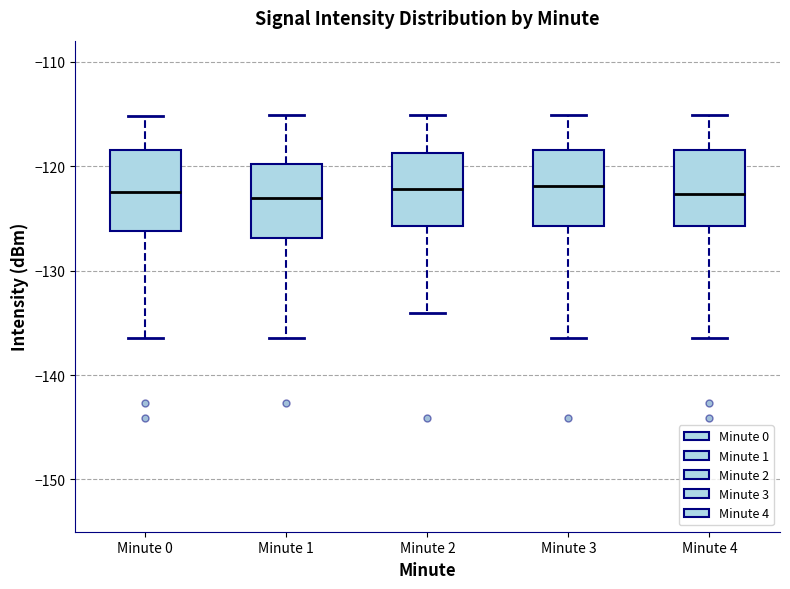

Where does the upper whisker of the box for Minute 0 end on the y-axis? The values are not printed on the chart, so give them approximately, as read against the axis.

-115